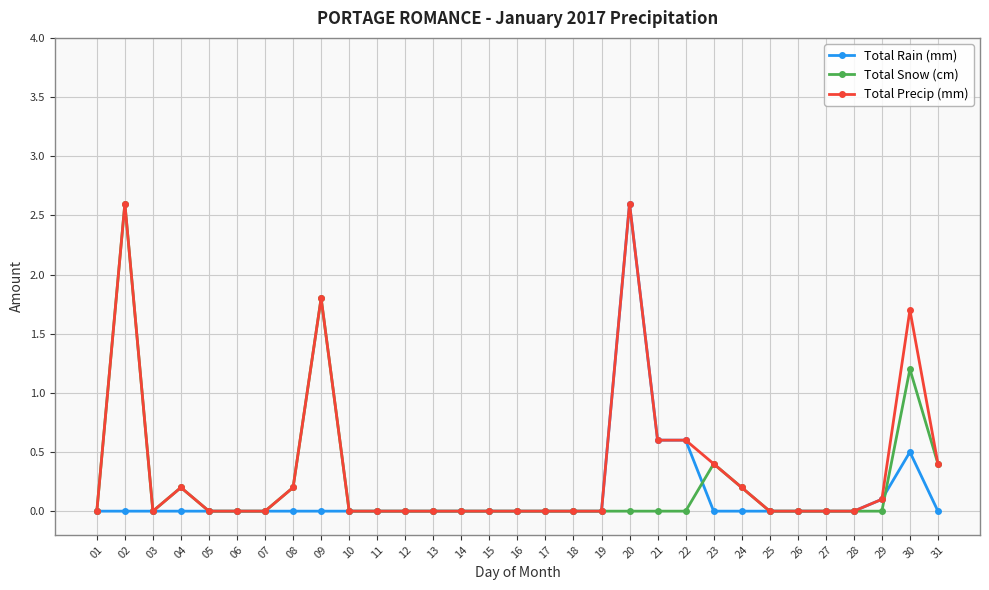

How many categories are shown in the chart?

31